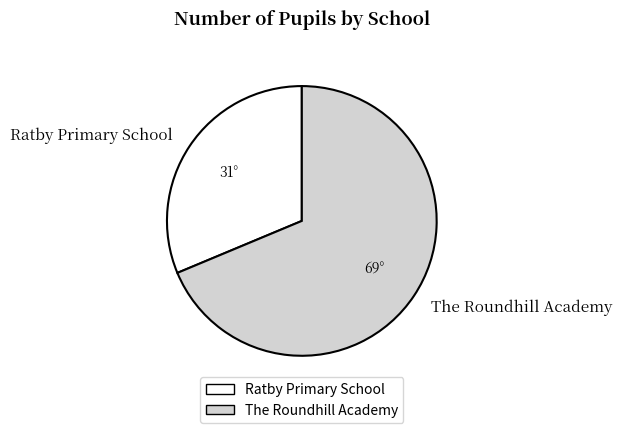

Between The Roundhill Academy and Ratby Primary School, which is larger?

The Roundhill Academy